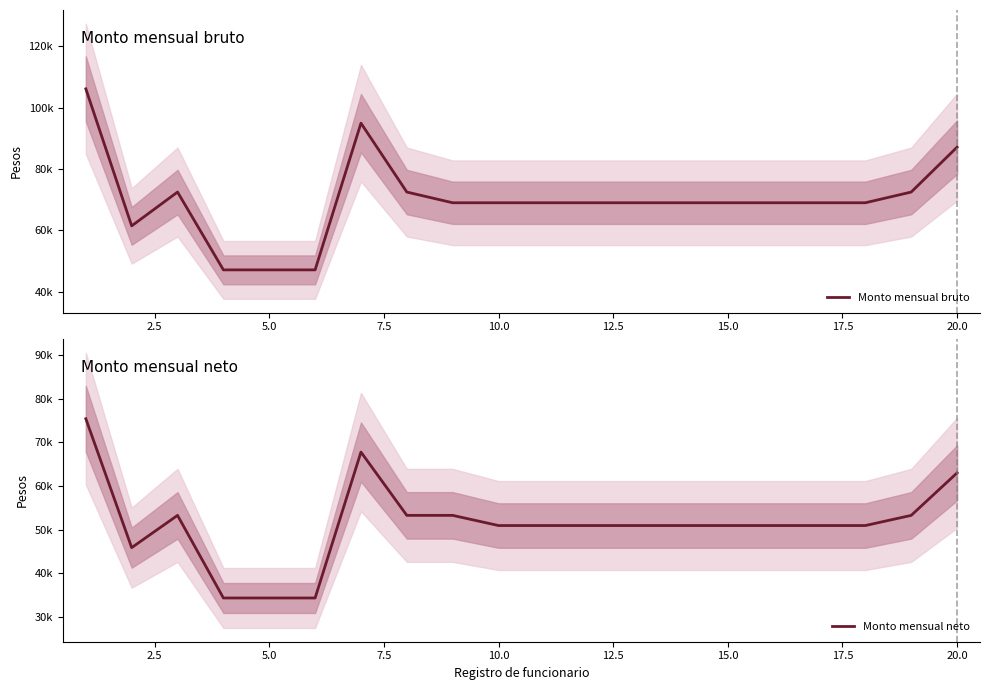

What is the difference between the second highest and minimum values in the Monto mensual bruto series?

47827.7